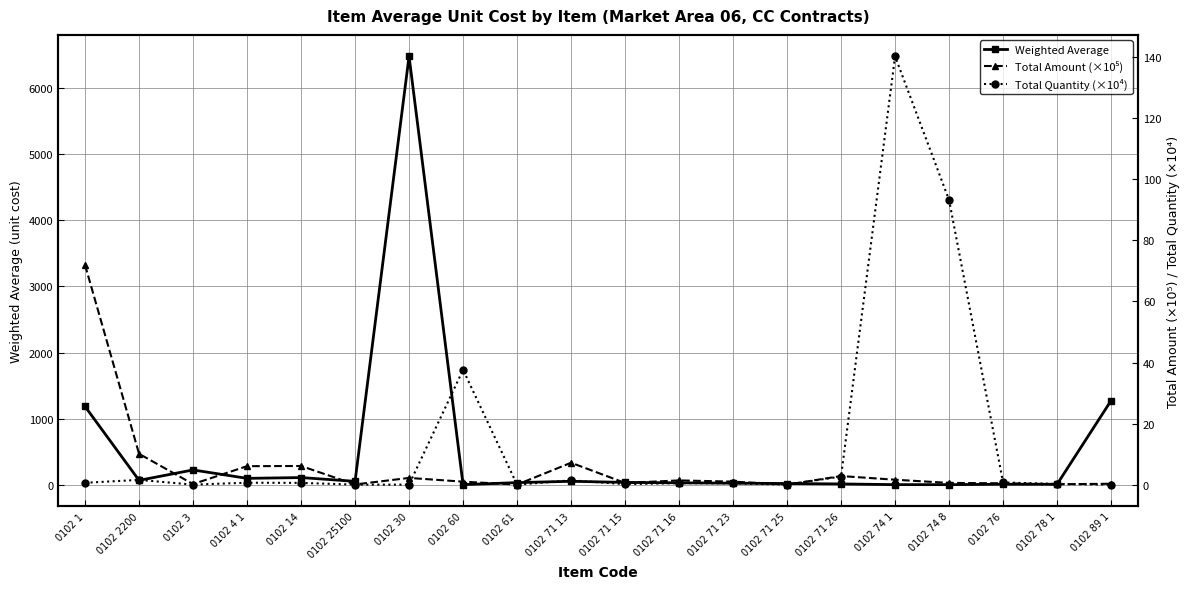

What is the approximate value of Weighted Average at 0102 71 13?

50.8